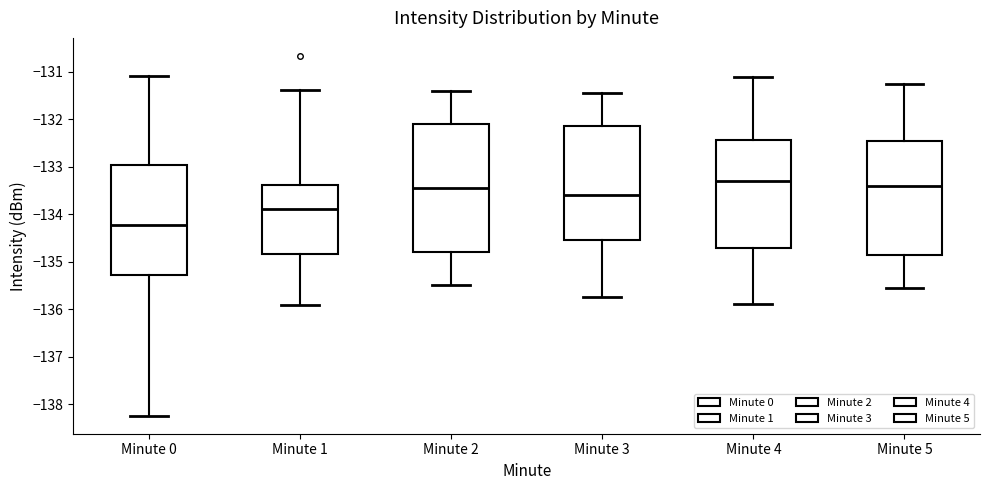

Which box is the tallest, from its lower edge to its upper edge?

Minute 2